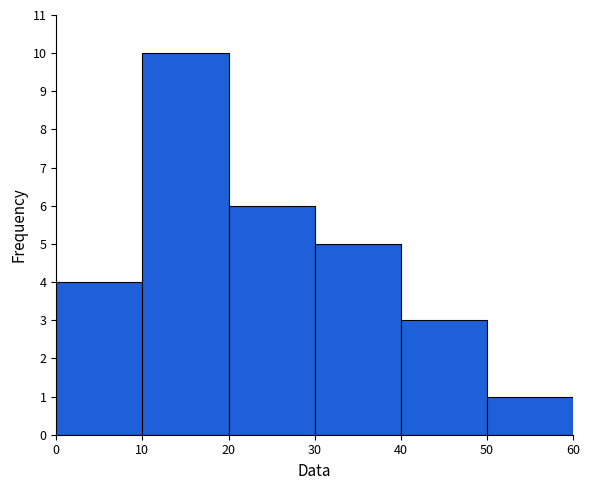

How tall is the bar that spans 10 to 20 on the x-axis? The values are not printed on the chart, so give them approximately, as read against the axis.

10